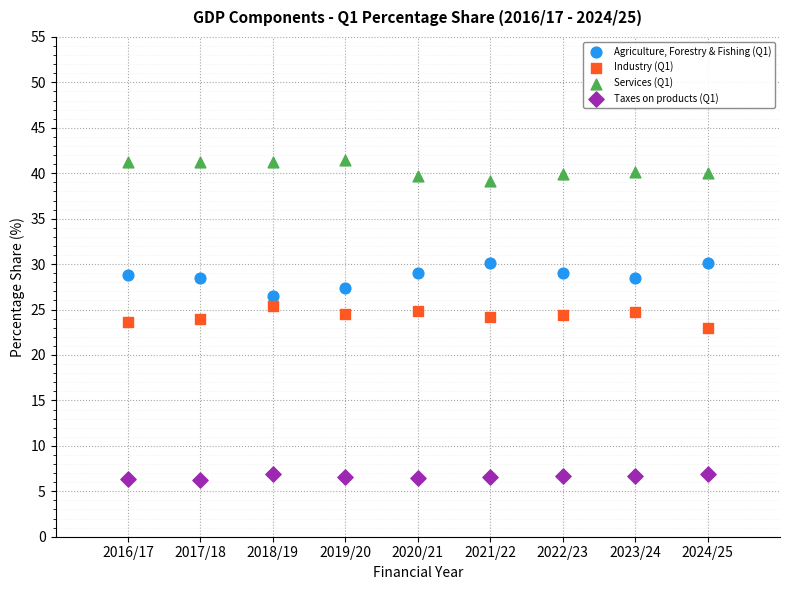

Across all data points, what is the range of Y values (max minus min)?

35.3